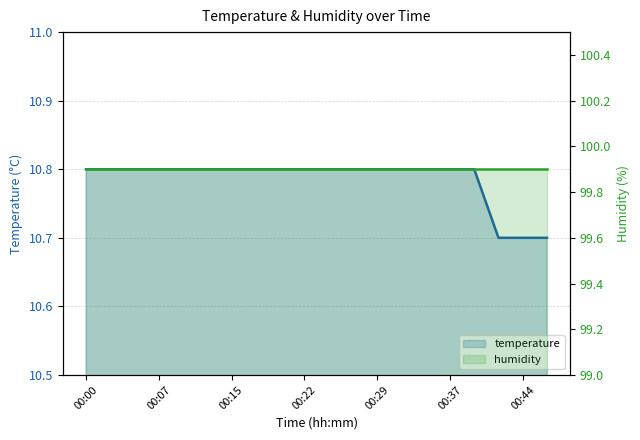

True or false: the data shows 14.5 at 00:34.

False